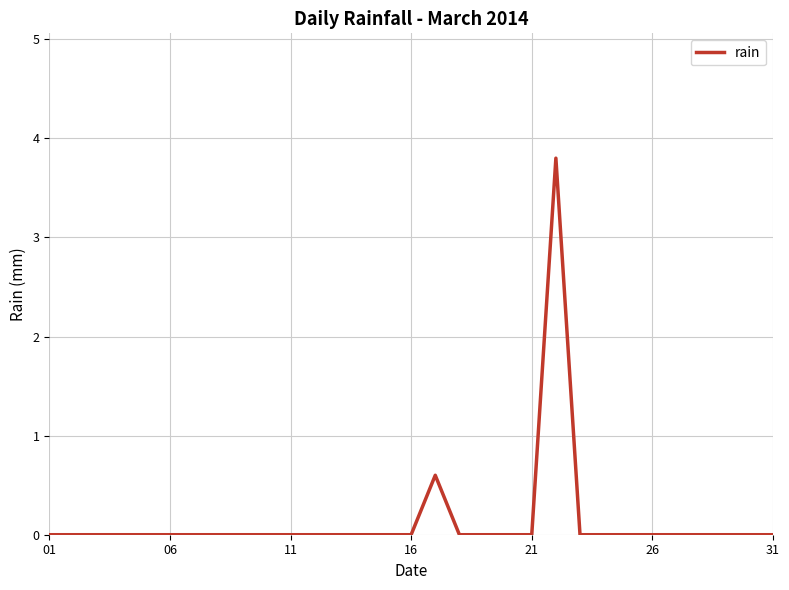

What is the greatest value displayed?

3.8